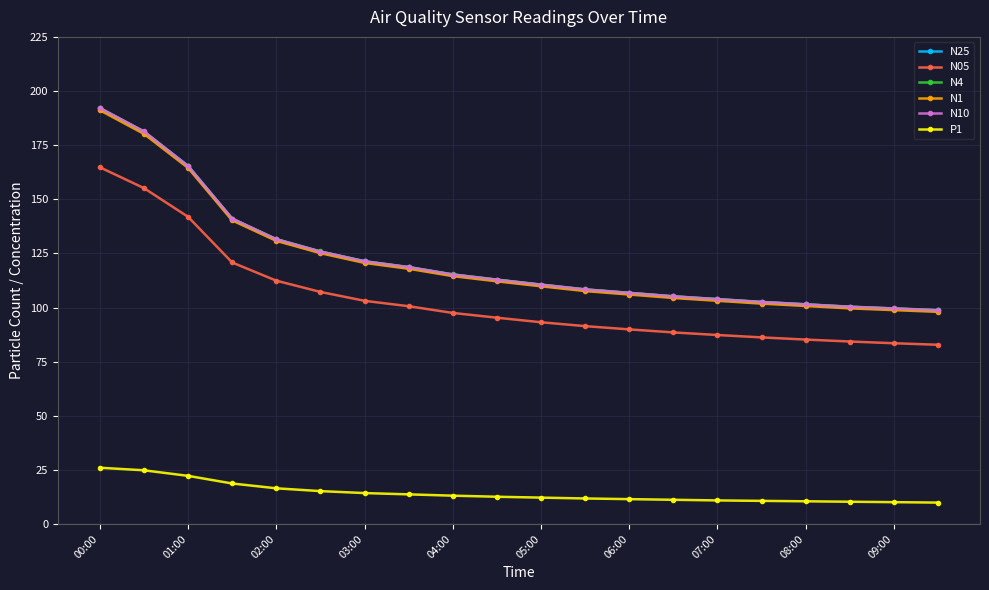

Which series has the largest range (max minus min)?

N10